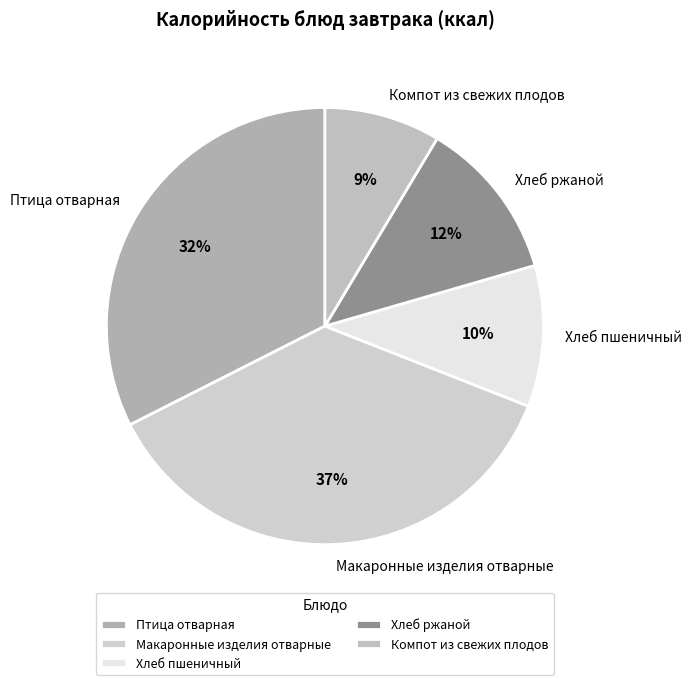

Does Компот из свежих плодов account for over 50% of the chart?

No